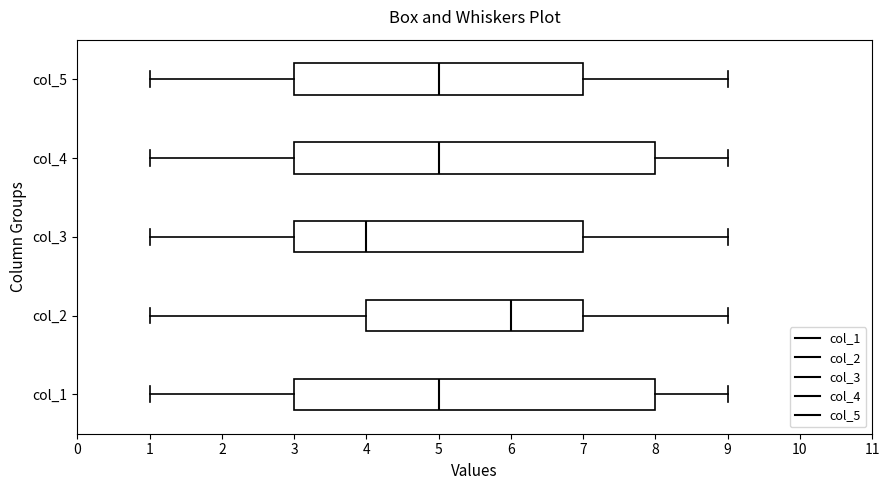

Where does the right whisker of the box for col_2 end on the x-axis? The values are not printed on the chart, so give them approximately, as read against the axis.

9